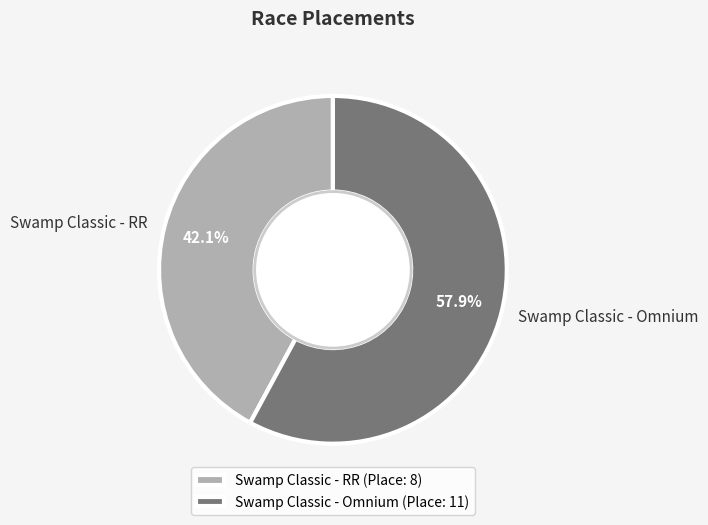

Rank the categories by value from highest to lowest.

Swamp Classic - Omnium, Swamp Classic - RR